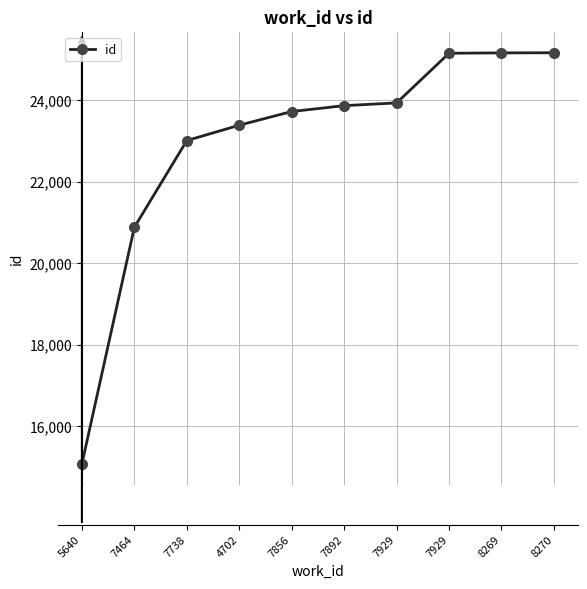

What is the label of the 10th point from the right?

5640